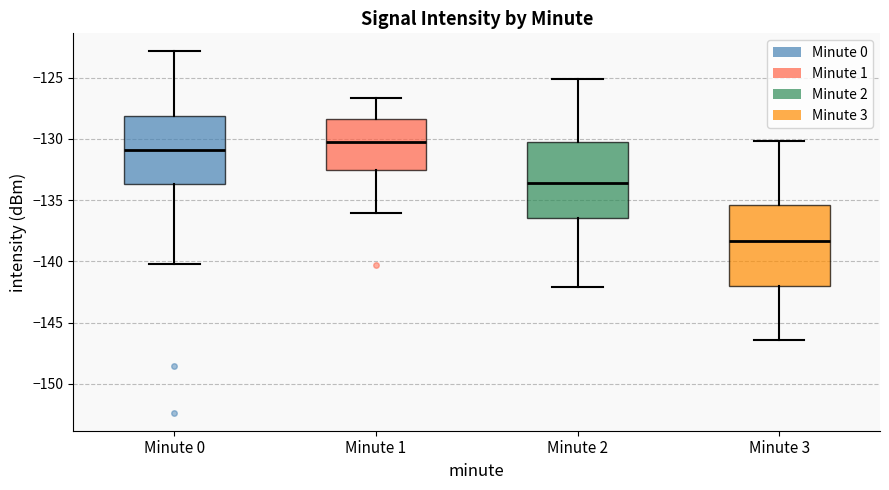

Which box has the lowest median line?

Minute 3